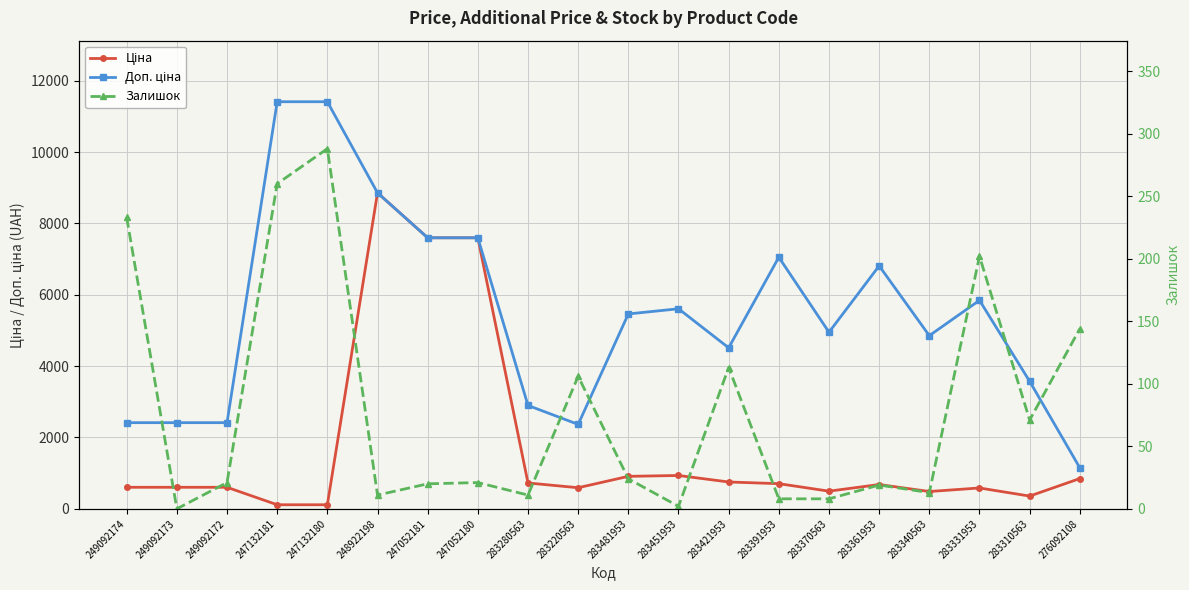

How many lines are shown in the chart?

3